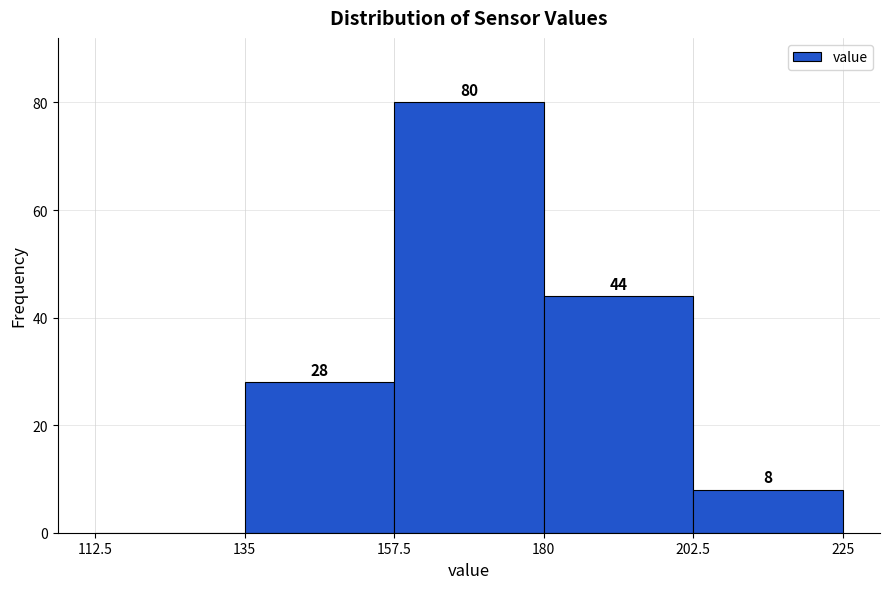

Which range on the x-axis has the tallest bar?

157.5 to 180